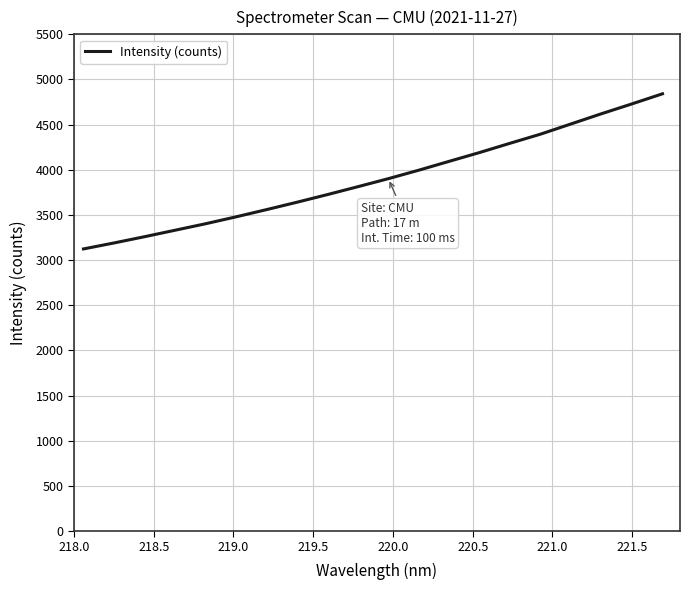

What is the minimum value shown in the chart?

3123.7